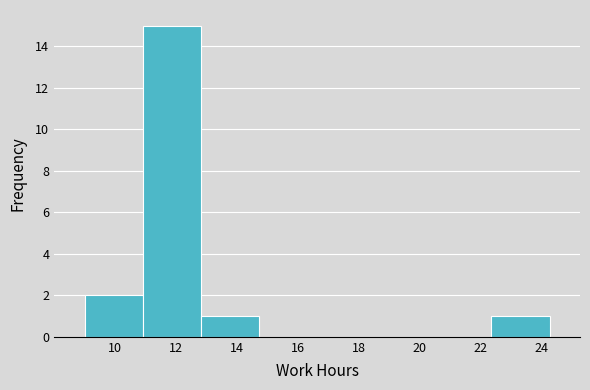

Reading left to right, transcribe this chart: for each bar, give the range it covers on the x-axis and its height. Neither the bar edges nor the heights are printed on the chart, so give them approximately, as read against the axes.

9.0 to 11.0: 2
11.0 to 12.8: 15
12.8 to 14.8: 1
14.8 to 16.6: 0
16.6 to 18.6: 0
18.6 to 20.4: 0
20.4 to 22.4: 0
22.4 to 24.2: 1